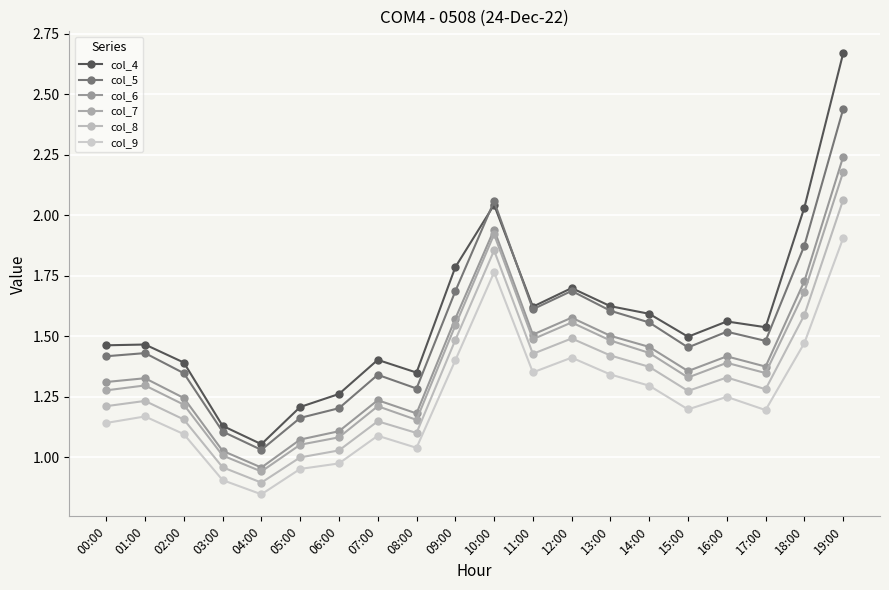

Is it true that col_6 equals 1.0 at 04:00?

True